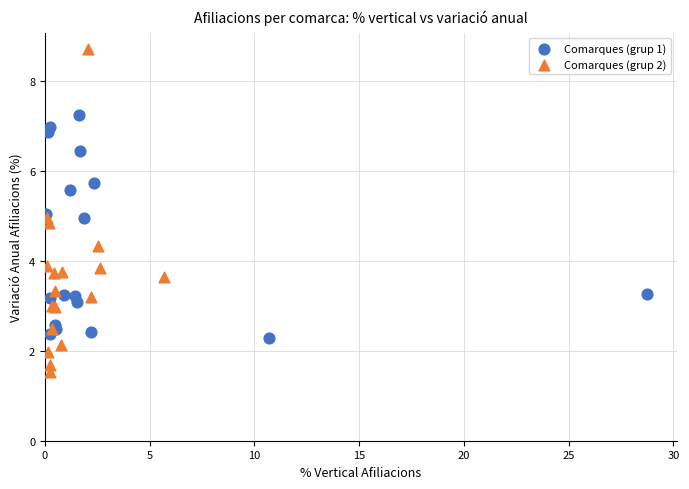

Which series has the widest spread of Y values?

Comarques (grup 2)